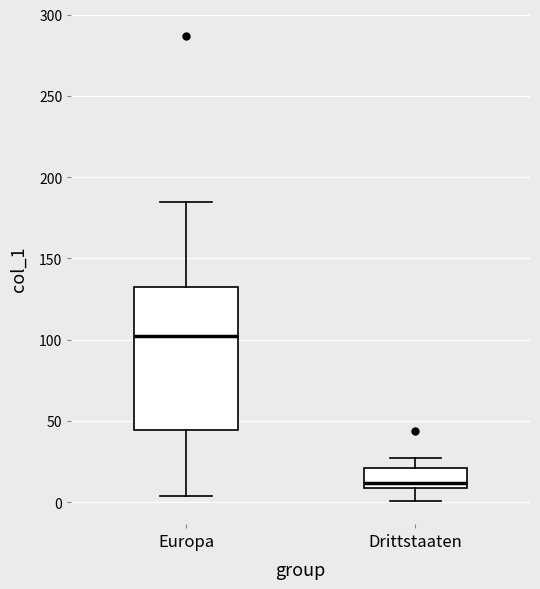

Reading left to right, transcribe this box plot: for each box, give where its median line is, the range the box spans, and where its two whiskers end, as read against the y-axis. The values are not printed on the chart, so give them approximately, as read against the axis.

Europa: median 100, box 45 to 135, whiskers 5 to 185
Drittstaaten: median 10 (just above the box's lower edge), box 10 to 20, whiskers 0 to 25